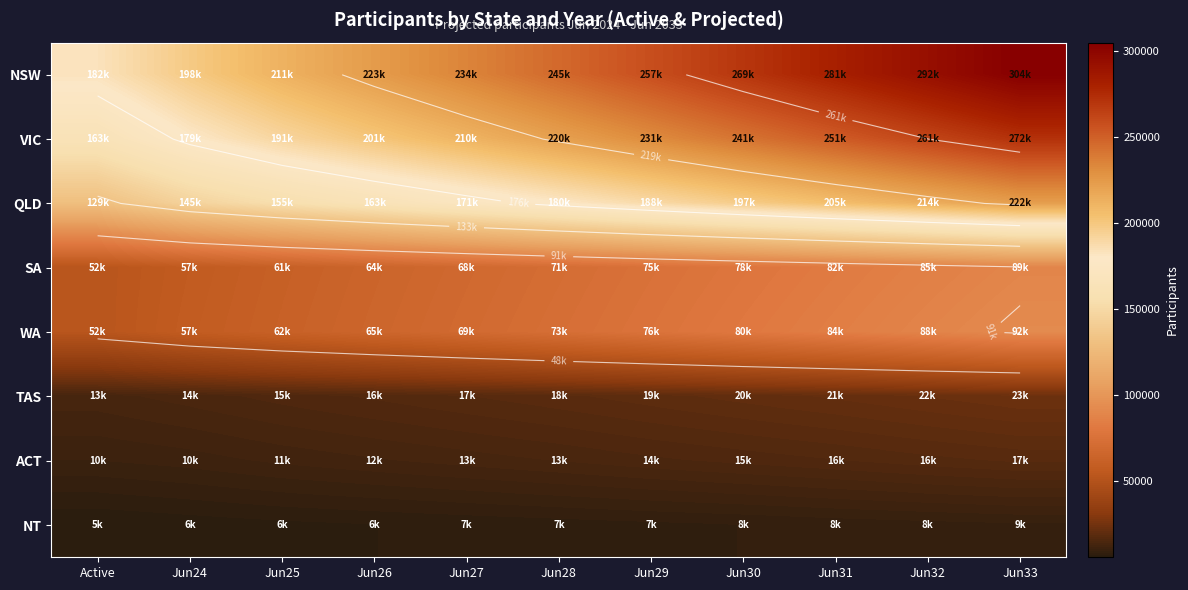

Between Jun30 and Jun33, which is larger?

Jun33